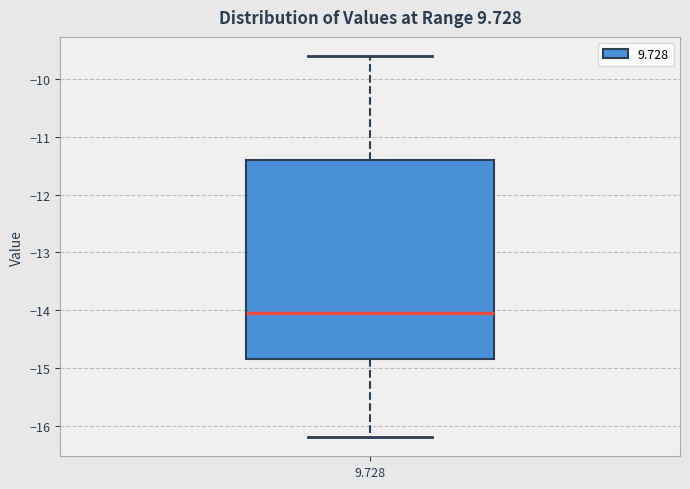

Read this box plot against the y-axis: the position of the median line, the range covered by the box, and the ends of both whiskers. The values are not printed on the chart, so give them approximately, as read against the axis.

median -14.0, box -14.8 to -11.4, whiskers -16.2 to -9.6